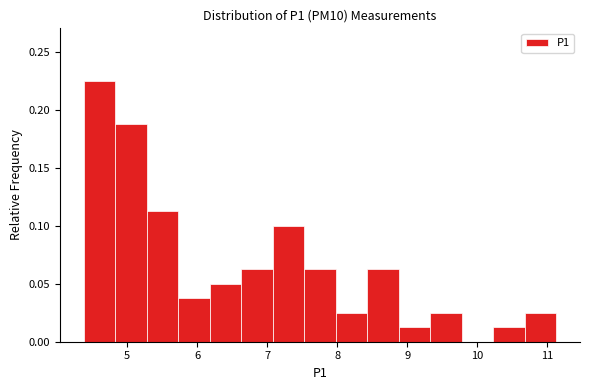

Reading left to right, list every bar in this chart as the range it spans on the x-axis followed by its height. Neither the bar edges nor the heights are printed on the chart, so give them approximately, as read against the axes.

4.38 to 4.83: 0.225
4.83 to 5.28: 0.190
5.28 to 5.73: 0.115
5.73 to 6.18: 0.040
6.18 to 6.63: 0.050
6.63 to 7.08: 0.065
7.08 to 7.53: 0.100
7.53 to 7.98: 0.065
7.98 to 8.43: 0.025
8.43 to 8.88: 0.065
8.88 to 9.33: 0.015
9.33 to 9.78: 0.025
9.78 to 10.23: 0
10.23 to 10.68: 0.015
10.68 to 11.13: 0.025